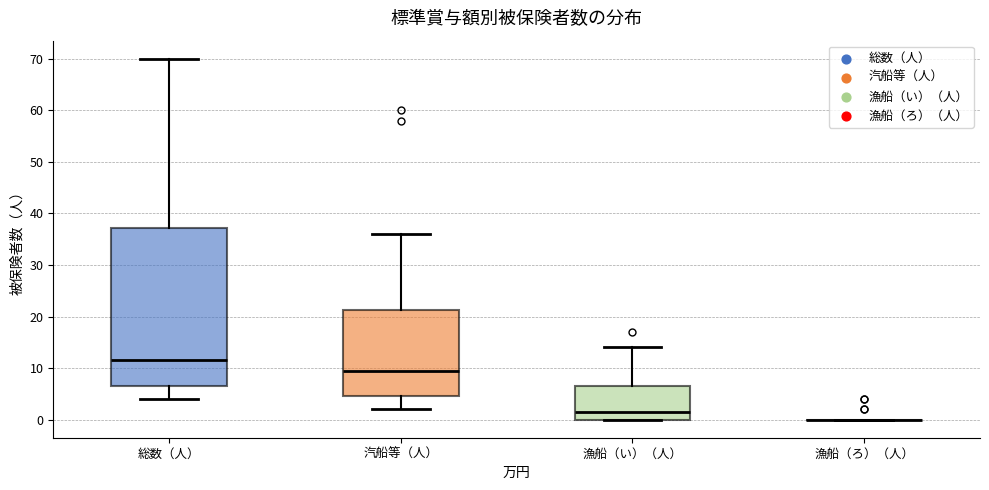

Which box is the tallest, from its lower edge to its upper edge?

総数（人）